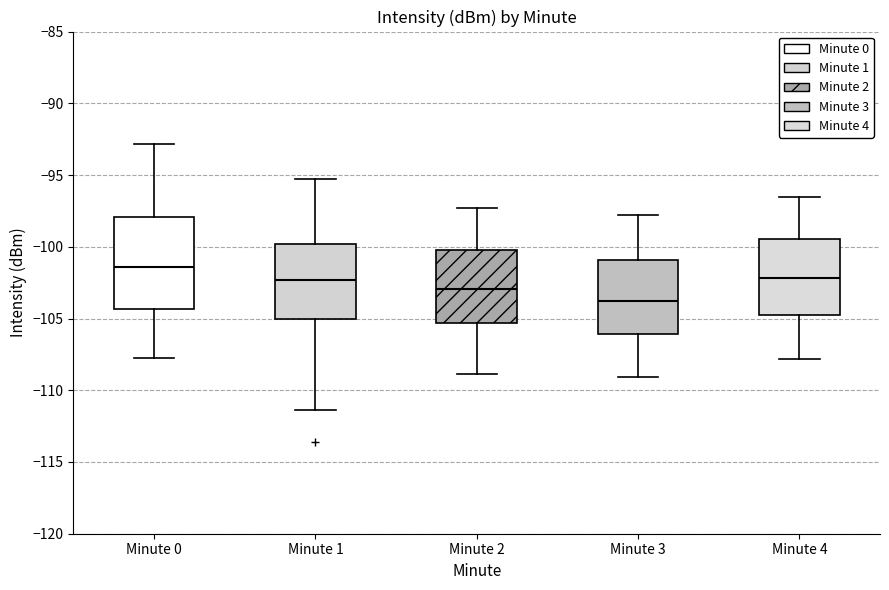

Reading left to right, transcribe this box plot: for each box, give where its median line is, the range the box spans, and where its two whiskers end, as read against the y-axis. The values are not printed on the chart, so give them approximately, as read against the axis.

Minute 0: median -101.5, box -104.5 to -98.0, whiskers -108.0 to -93.0
Minute 1: median -102.5, box -105.0 to -100.0, whiskers -111.5 to -95.5
Minute 2: median -103.0, box -105.5 to -100.0, whiskers -109.0 to -97.5
Minute 3: median -103.5, box -106.0 to -101.0, whiskers -109.0 to -98.0
Minute 4: median -102.0, box -104.5 to -99.5, whiskers -108.0 to -96.5